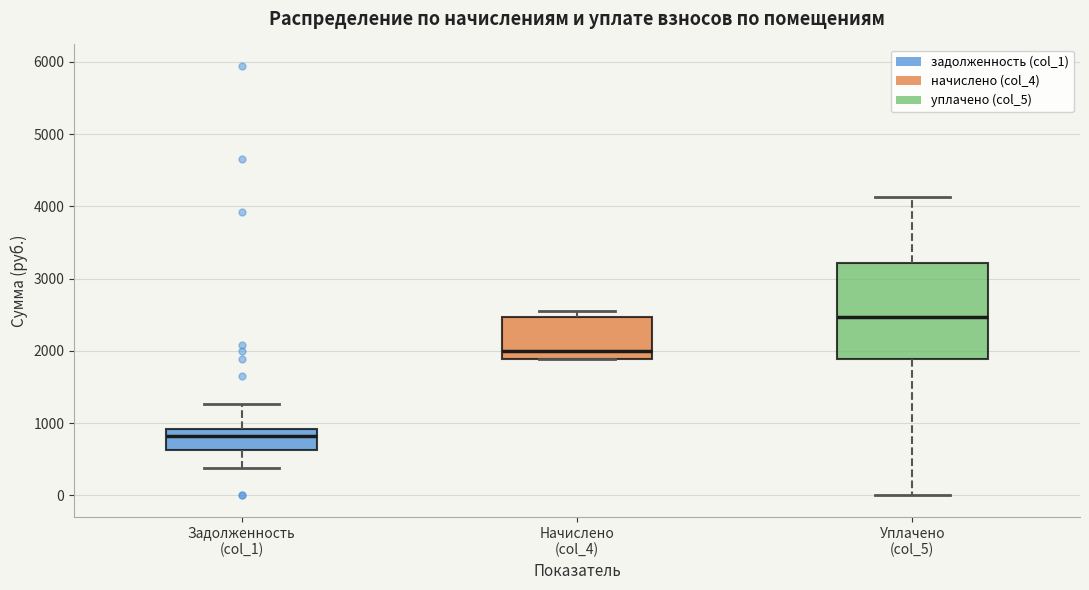

Which box's median line is the highest?

Уплачено (col_5)